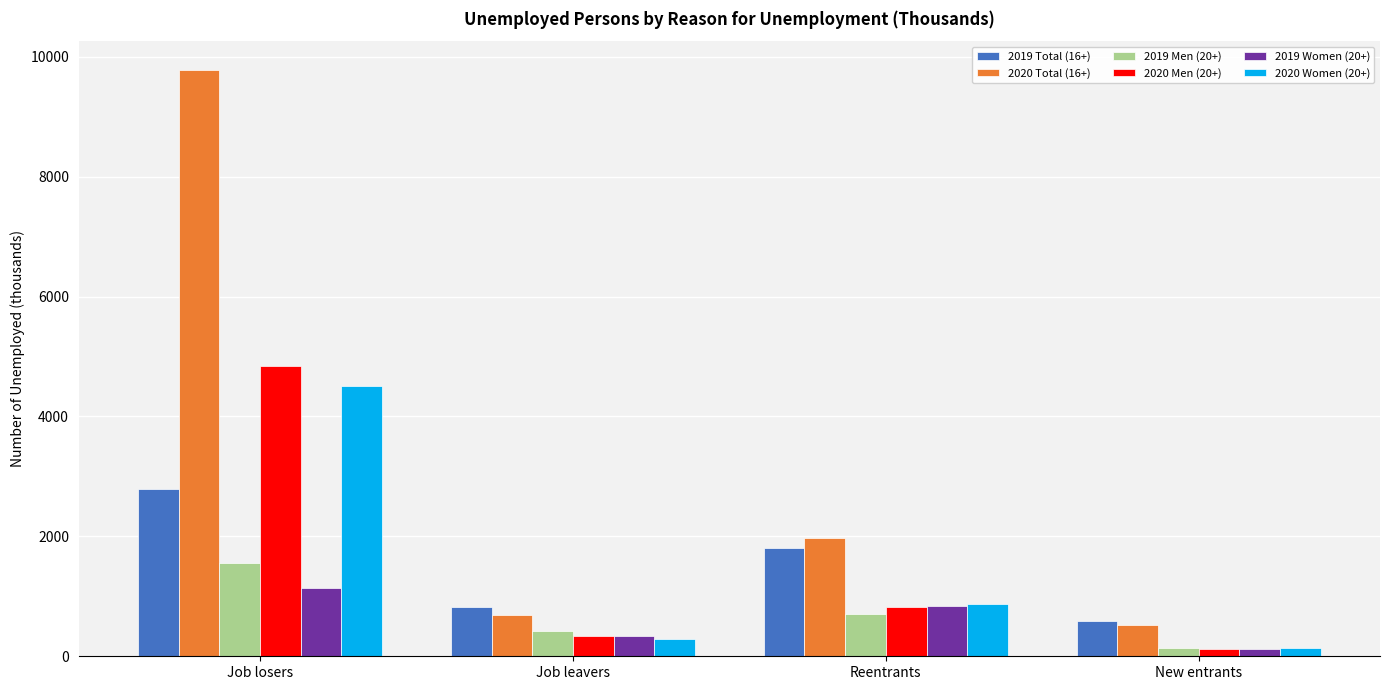

What value does the 2020 Men (20+) series have at Job losers, to the nearest 50?

4850